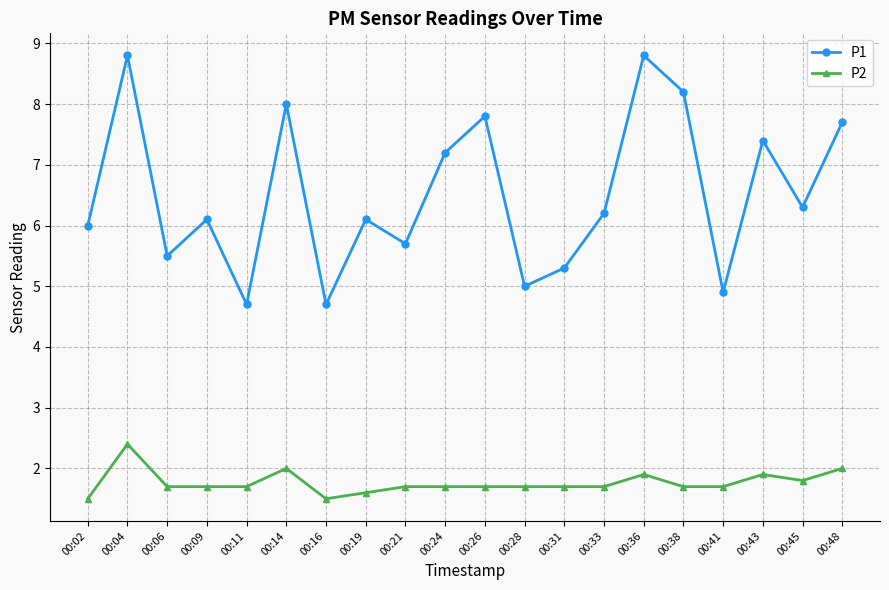

What is the difference between the P1 values at 00:21 and 00:09?

0.4